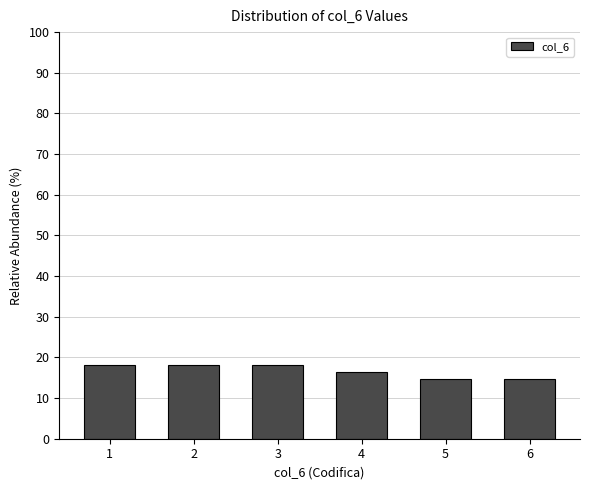

Reading left to right, extract all data points from this chart.

1=18.0	2=18.0	3=18.0	4=16.4	5=14.8	6=14.8